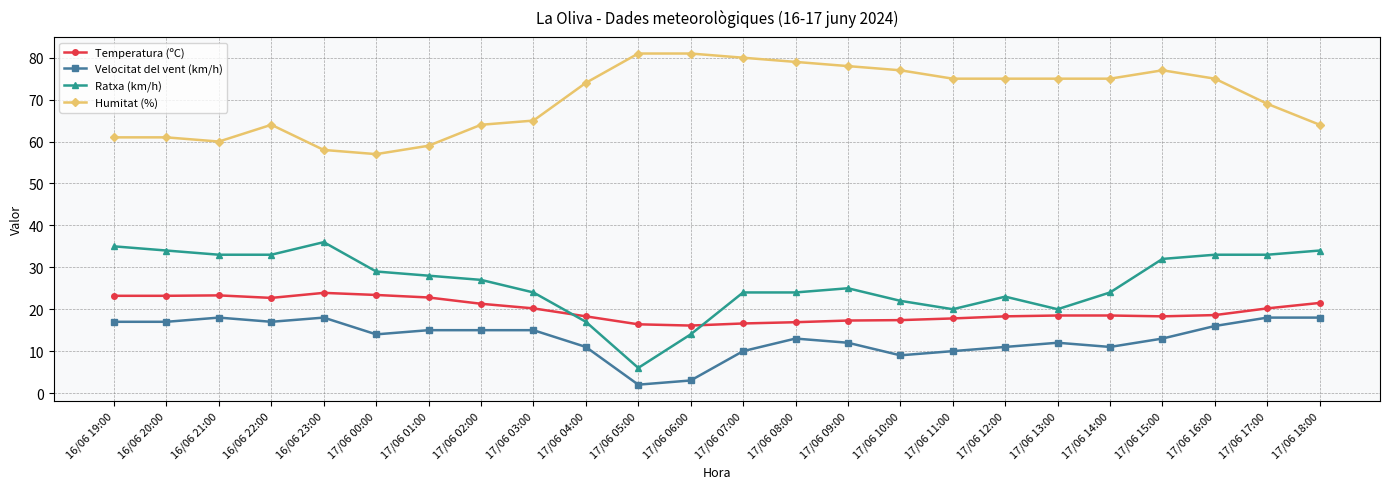

List the series in order of their peak value, lowest first.

Velocitat del vent (km/h), Temperatura (ºC), Ratxa (km/h), Humitat (%)